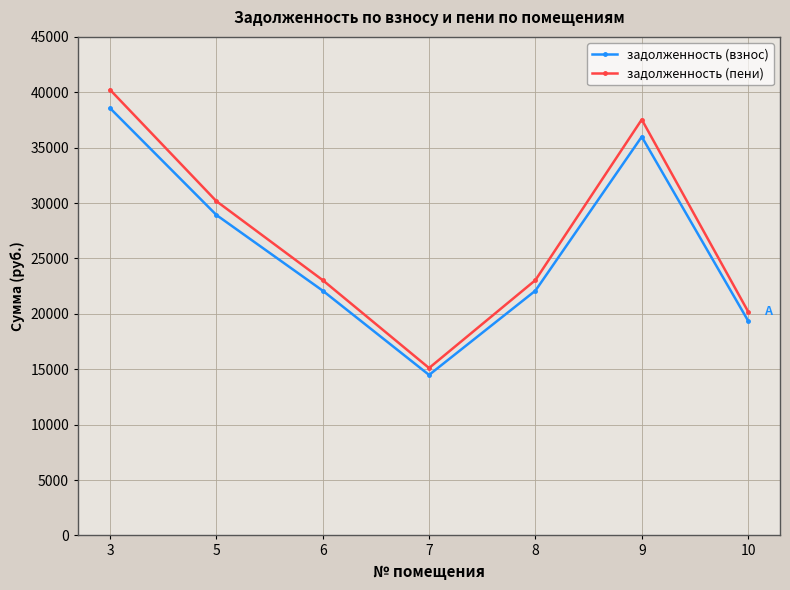

True or false: задолженность (пени) has more than 0 interior local peaks.

True